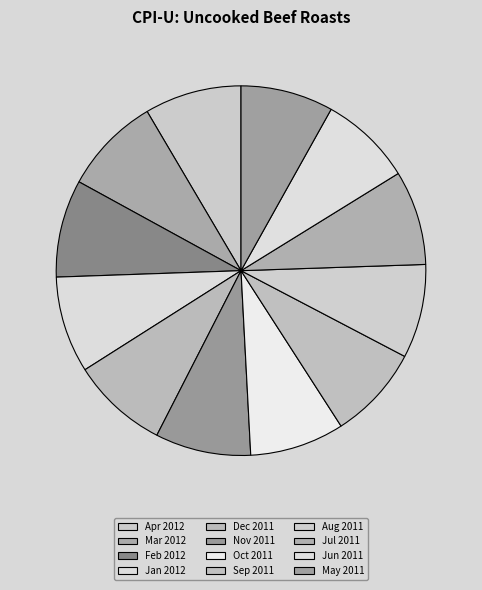

Does any single category account for the majority?

No